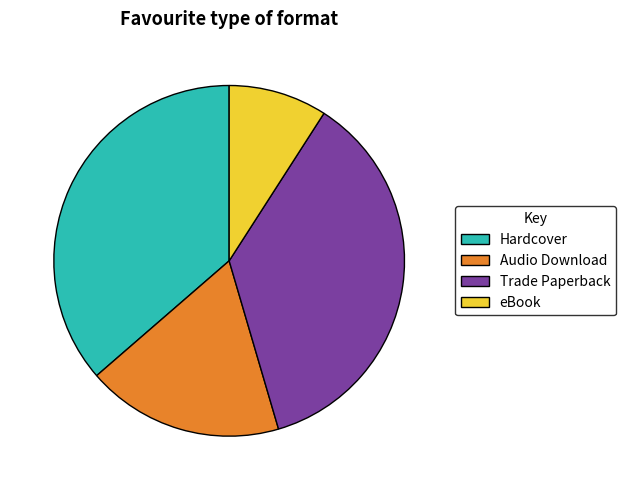

Does any single category account for the majority?

No